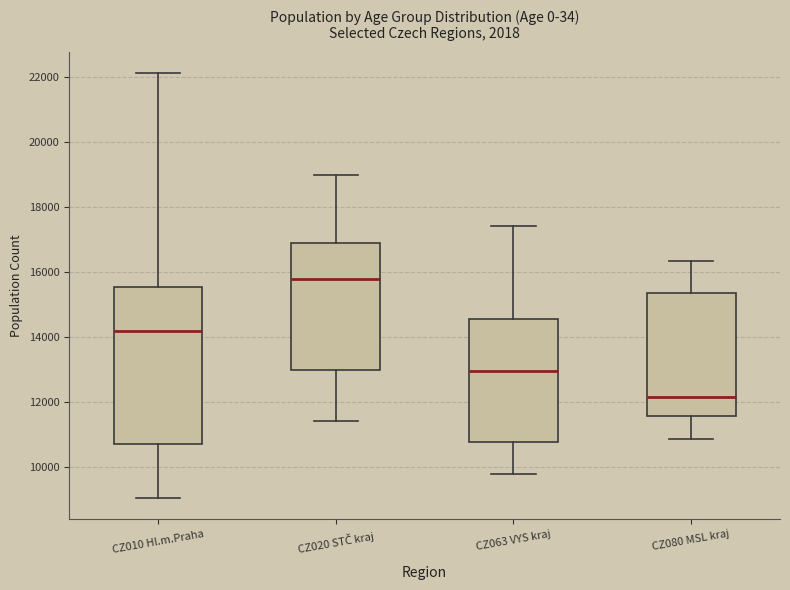

Where is the lower edge of the box for CZ010 Hl.m.Praha on the y-axis? The values are not printed on the chart, so give them approximately, as read against the axis.

10600